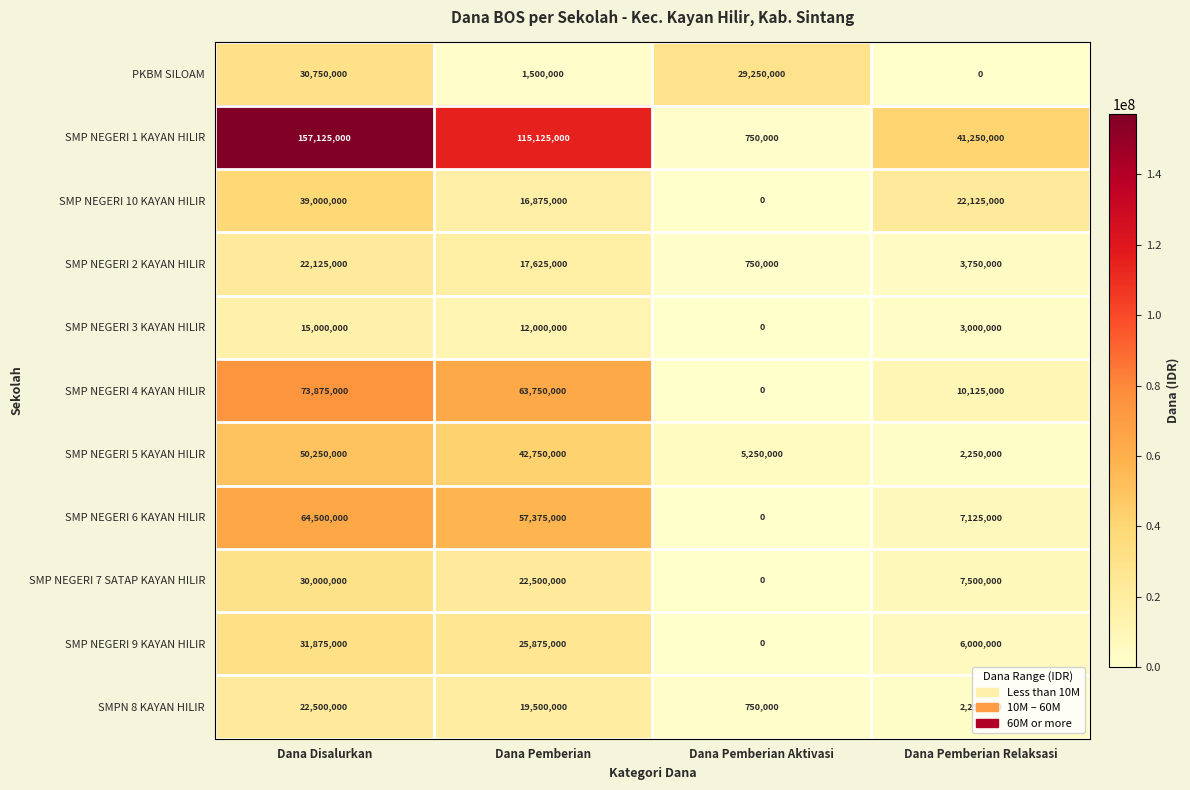

Where does the SMP NEGERI 5 KAYAN HILIR series first go above 42750000?

Dana Disalurkan